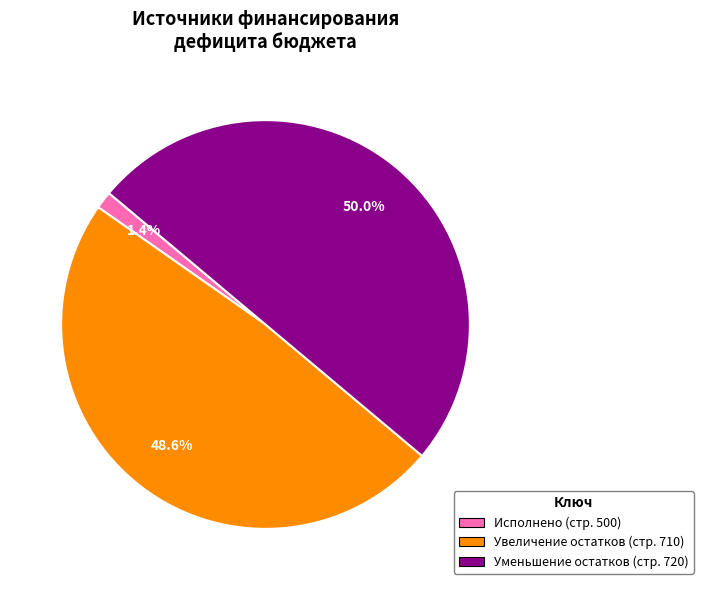

How many slices are in this pie chart?

3